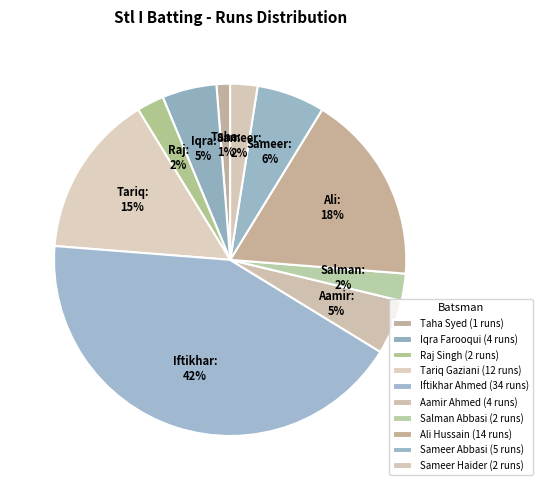

How many segments does this pie chart have?

10